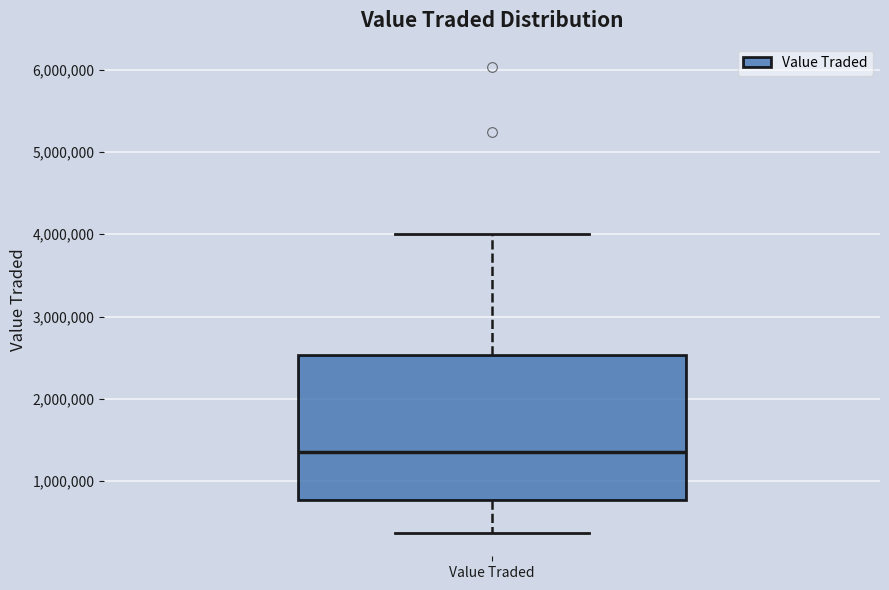

Where is the lower edge of the box for Value Traded on the y-axis? The values are not printed on the chart, so give them approximately, as read against the axis.

800000